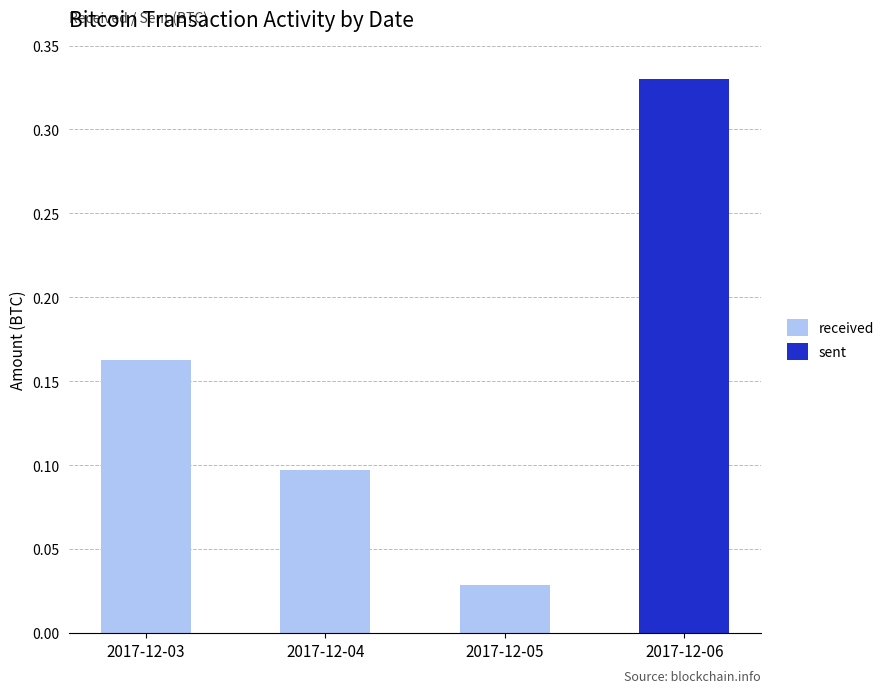

Which category has the highest value in the received series?

2017-12-03